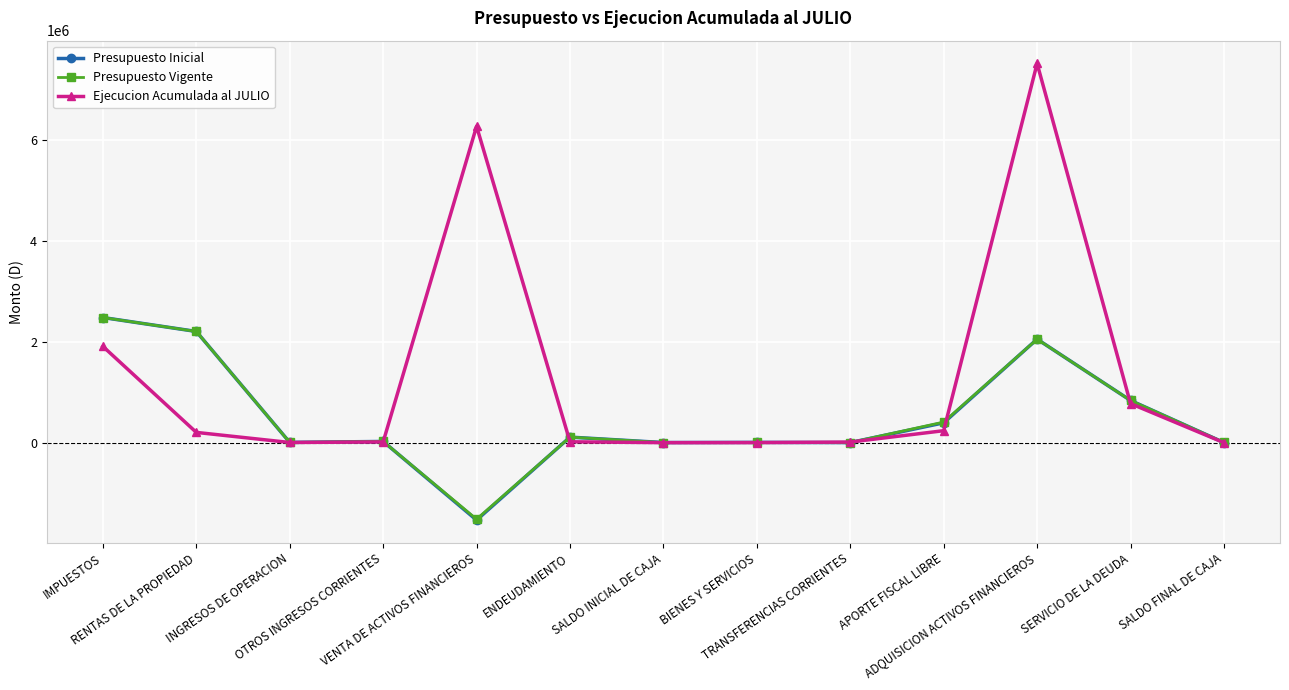

True or false: Ejecucion Acumulada al JULIO has more than 0 interior local peaks.

True